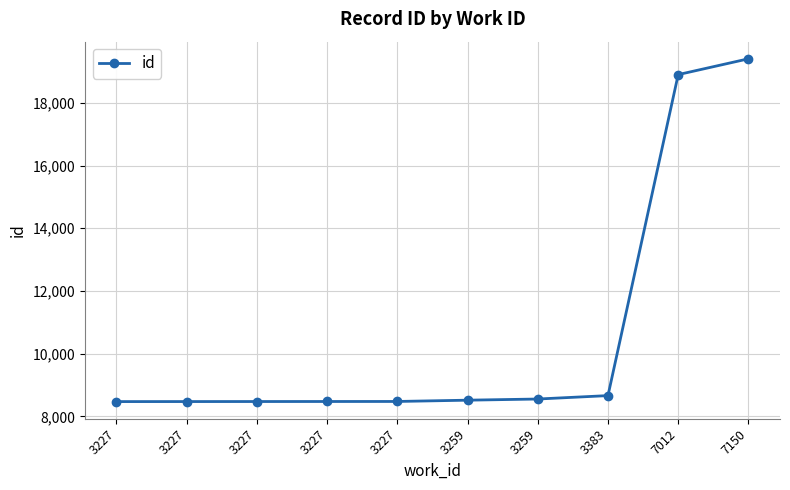

Does the chart have visible grid lines?

Yes